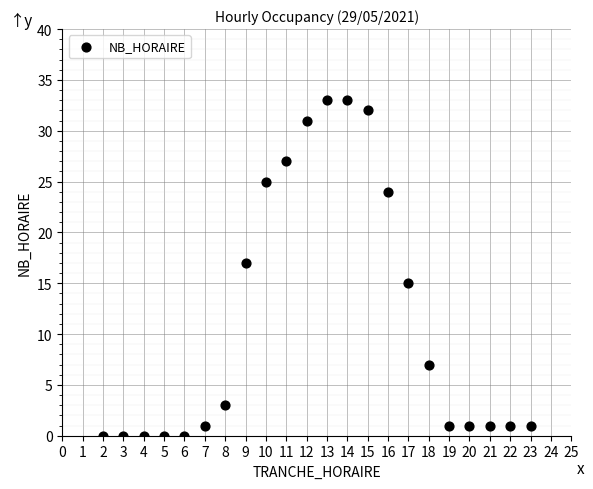

What is the range of Y values (max minus min)?

33